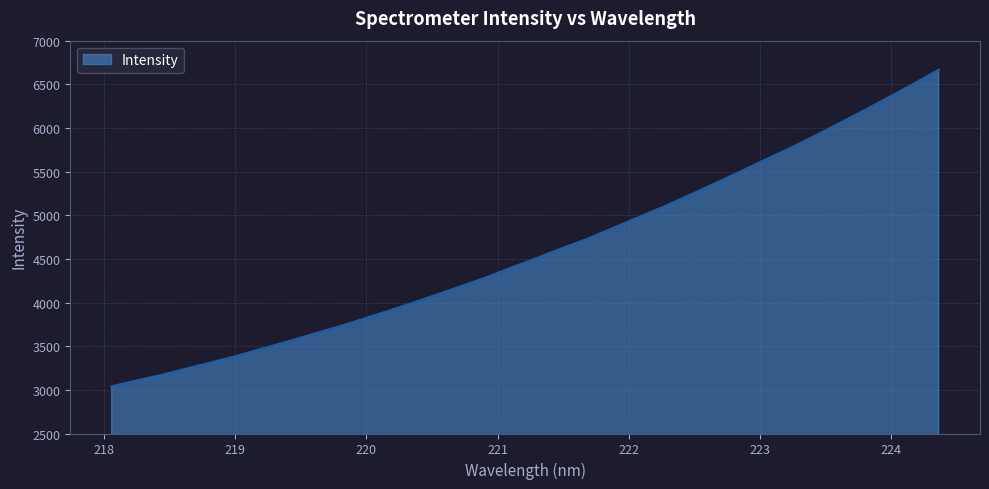

What is the average value?

4594.3